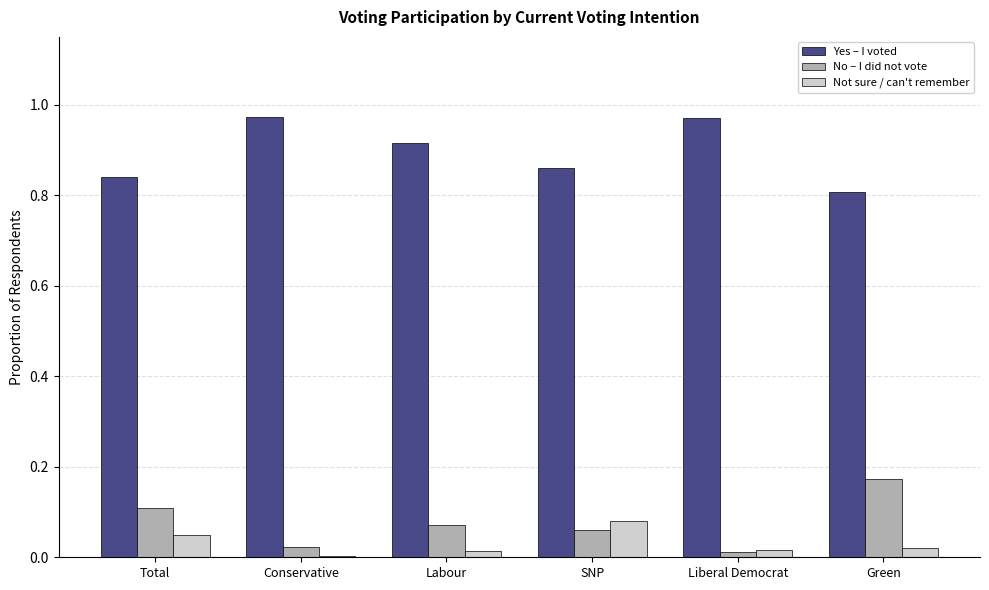

Is the value of Yes – I voted at Labour greater than the value of Not sure / can't remember at Green?

Yes